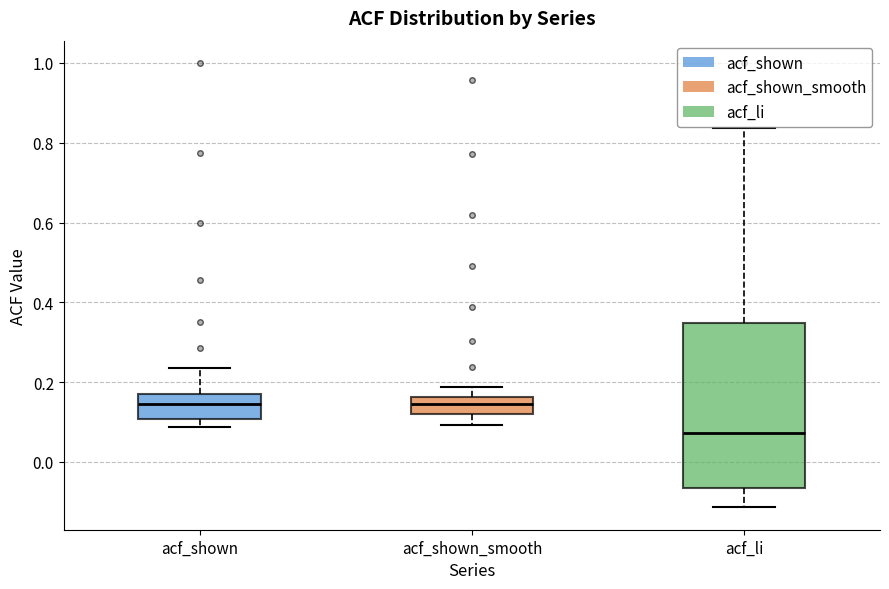

Reading left to right, read every box against the y-axis: the position of its median line, the range the box covers, and the ends of its whiskers. The values are not printed on the chart, so give them approximately, as read against the axis.

acf_shown: median 0.14, box 0.10 to 0.18, whiskers 0.08 to 0.24
acf_shown_smooth: median 0.14, box 0.12 to 0.16, whiskers 0.10 to 0.18
acf_li: median 0.08, box -0.06 to 0.34, whiskers -0.12 to 0.84